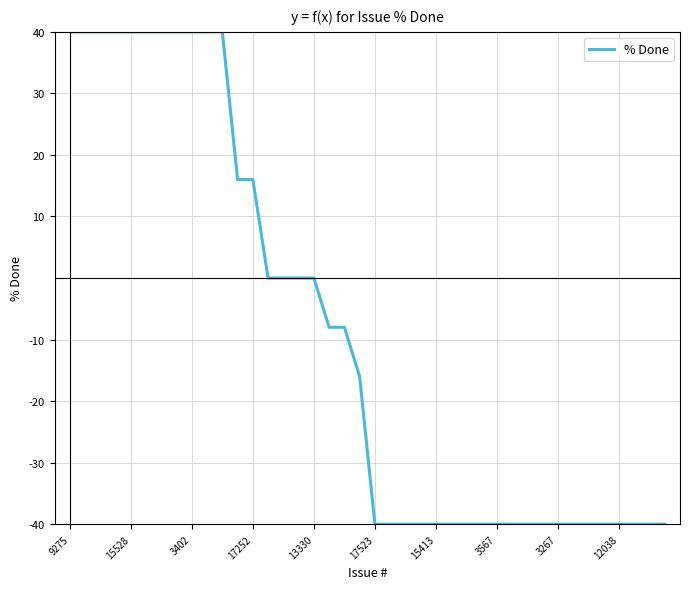

What is the difference between the maximum and minimum values?

80